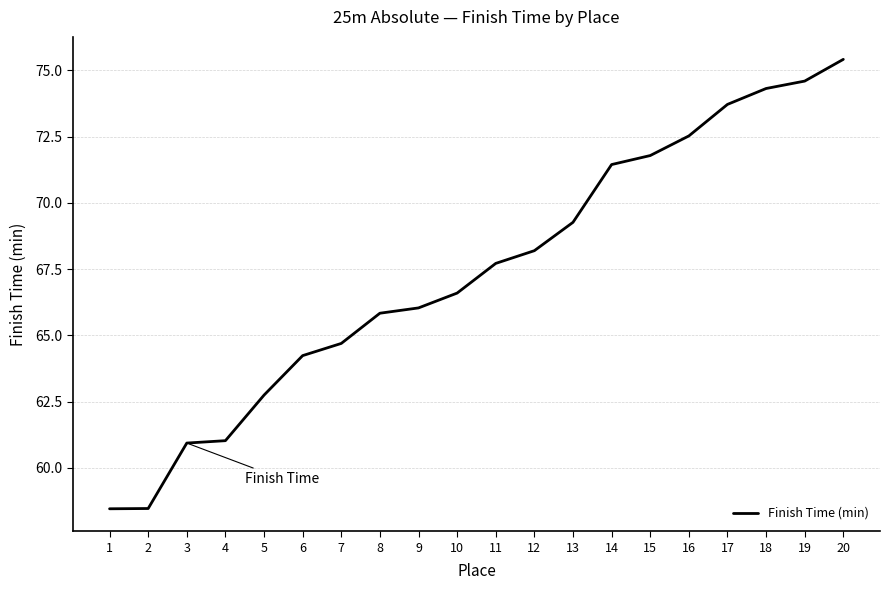

What is the sum of all values?

1348.1